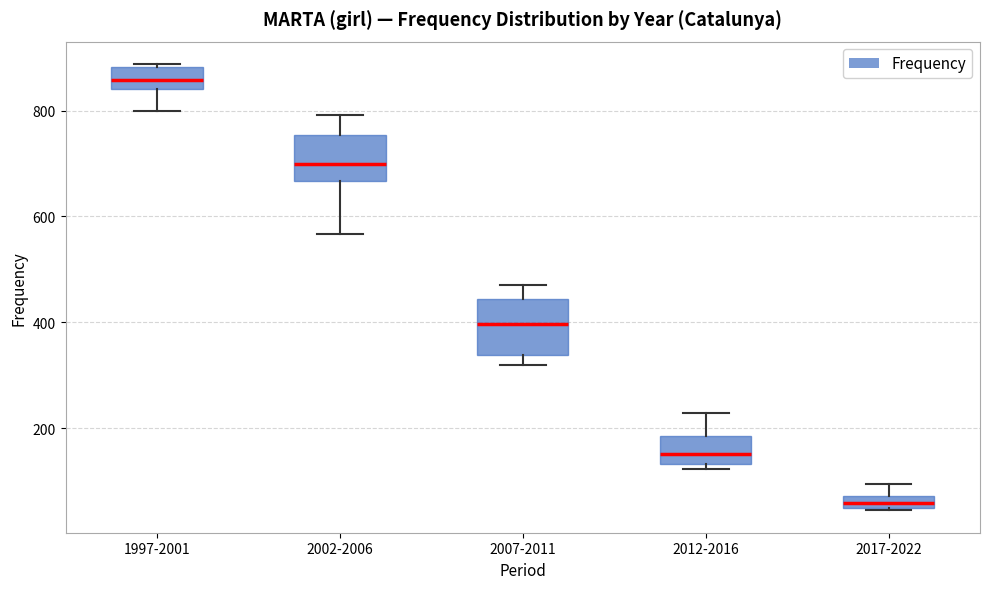

Which box's median line is the lowest?

2017-2022